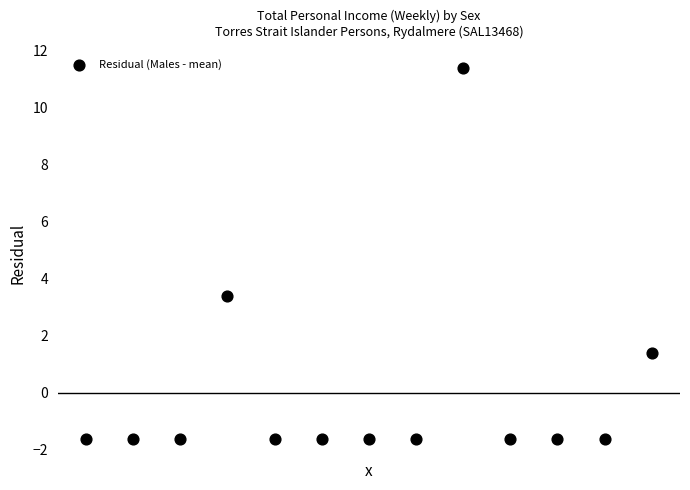

What Y value in the scatter plot is closest to 4?

3.4